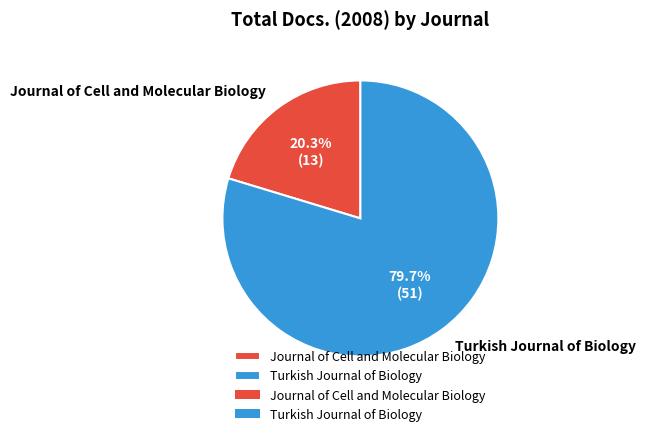

Is there a majority slice in this chart?

Yes